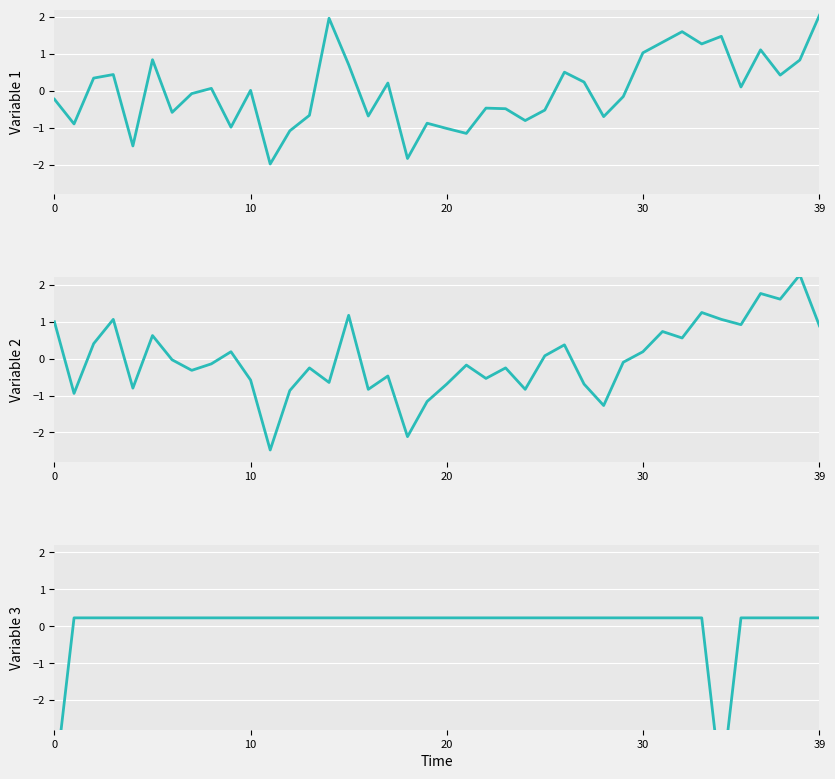

What is the smallest value displayed?

-4.4